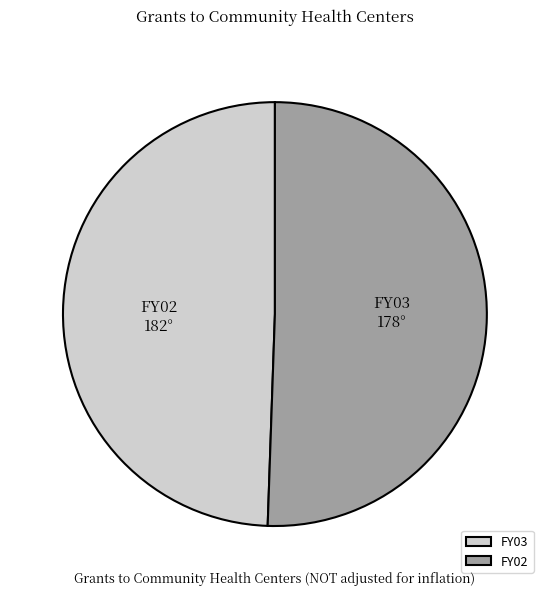

Count the number of slices in the pie.

2